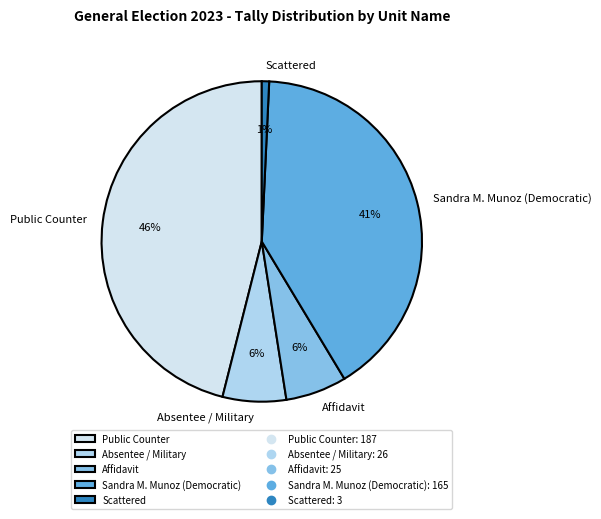

Does any single category account for the majority?

No